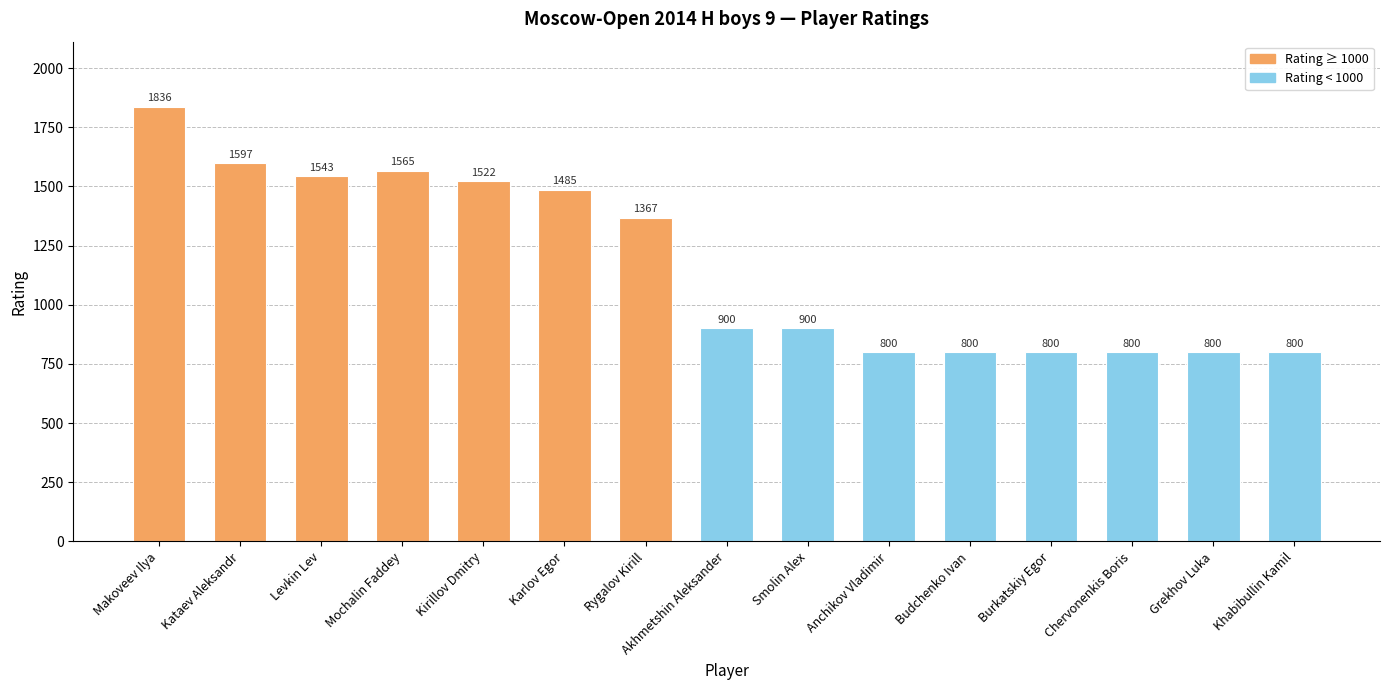

What is the ratio of the value at Grekhov Luka to the value at Karlov Egor?

0.5